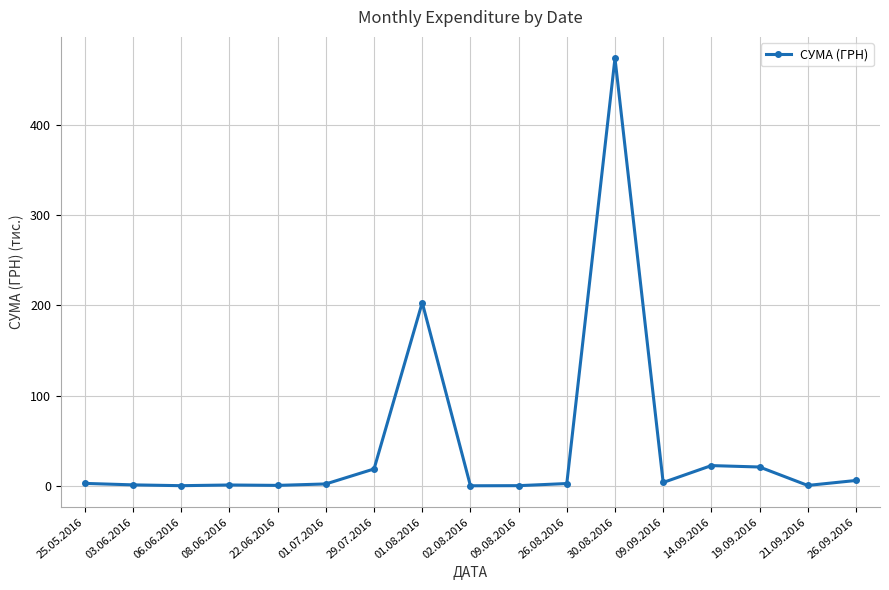

What is the sum of all values?

759.1